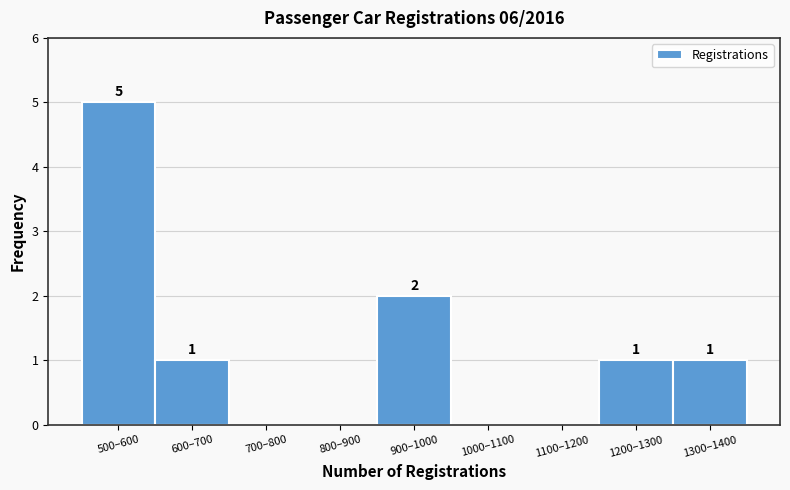

Reading left to right, transcribe all the data shown in this chart.

500–600=5	600–700=1	700–800=0	800–900=0	900–1000=2	1000–1100=0	1100–1200=0	1200–1300=1	1300–1400=1